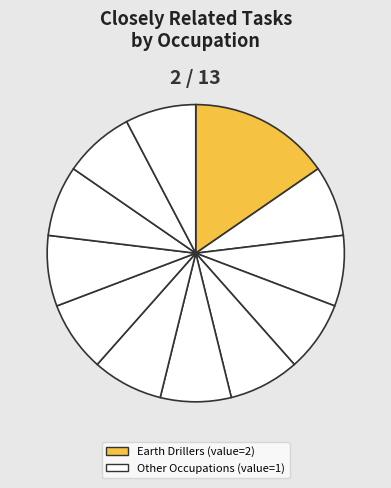

How many segments does this pie chart have?

12